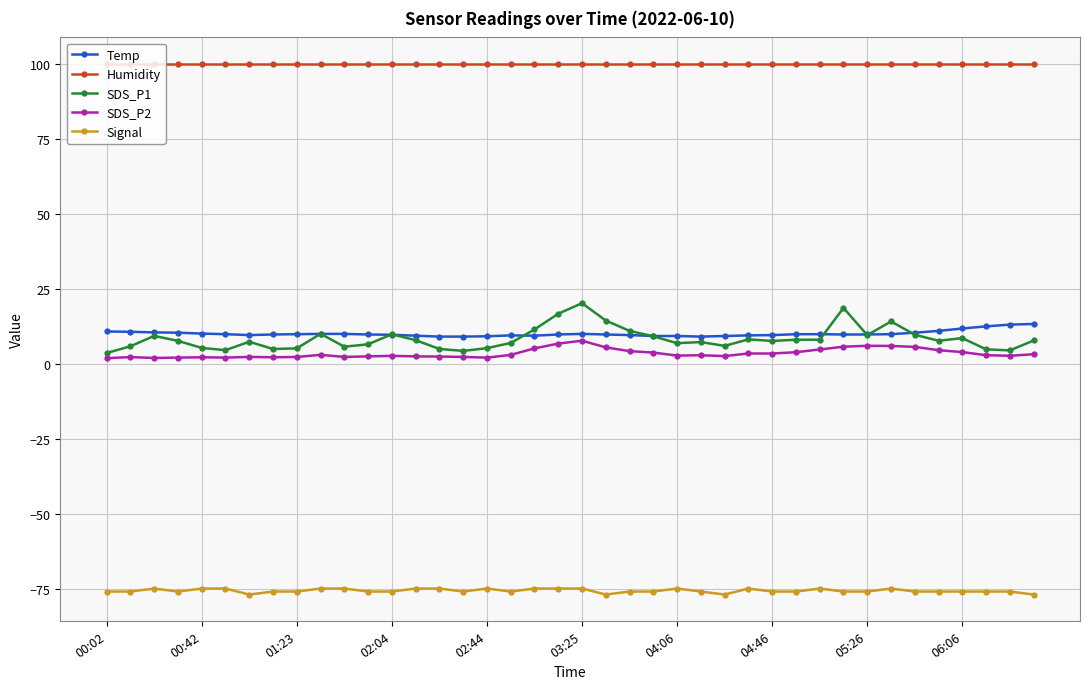

Which series has the largest total across all categories?

Humidity